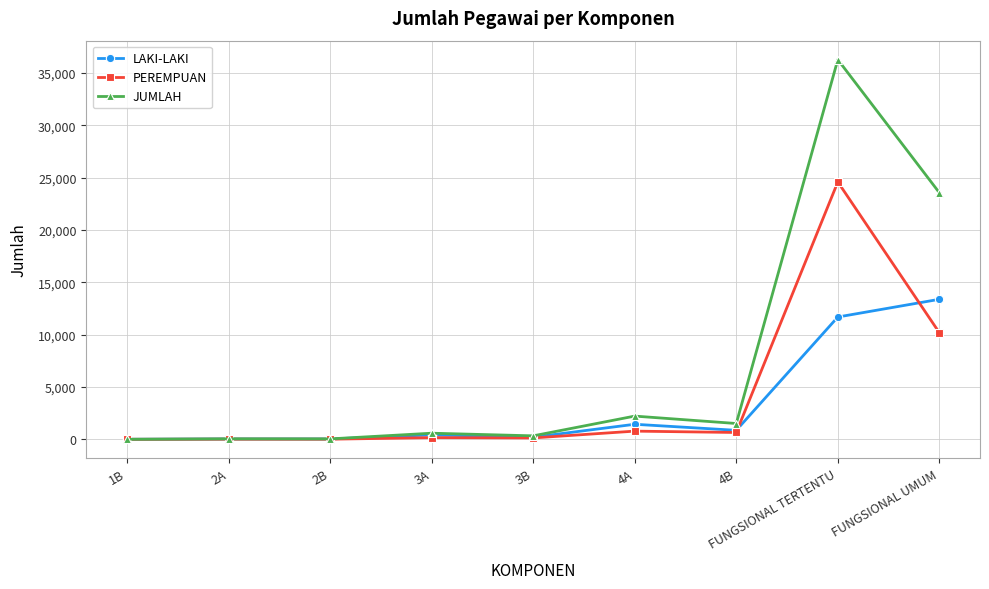

What is the sum of the PEREMPUAN values at 2A and 4A?

793